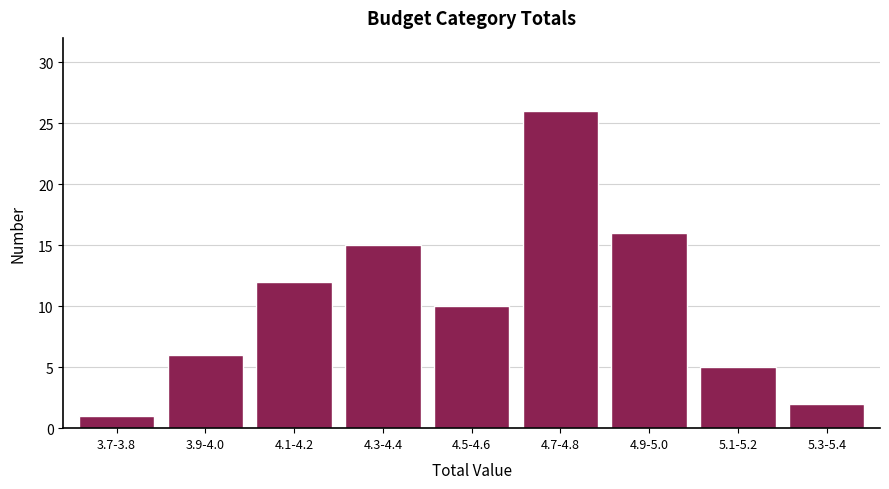

Reading right to left, extract all data points from this chart.

5.3-5.4=2	5.1-5.2=5	4.9-5.0=16	4.7-4.8=26	4.5-4.6=10	4.3-4.4=15	4.1-4.2=12	3.9-4.0=6	3.7-3.8=1